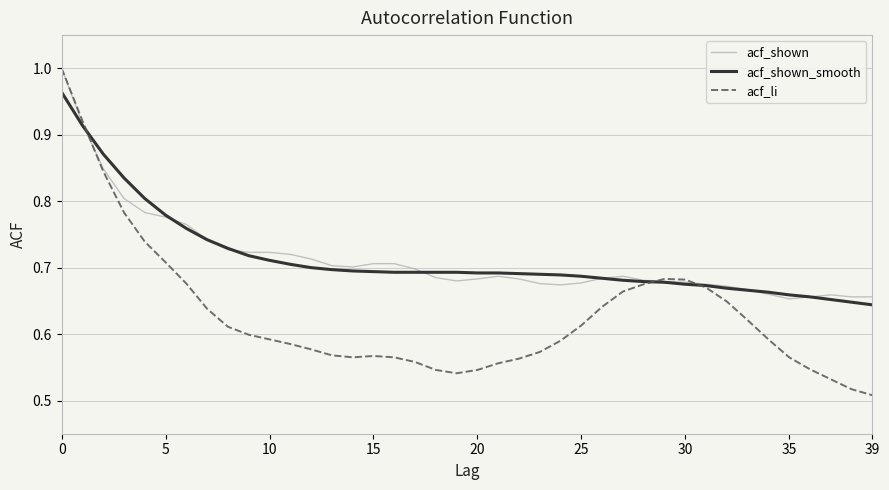

What are all the series names shown in the legend?

acf_shown, acf_shown_smooth, acf_li